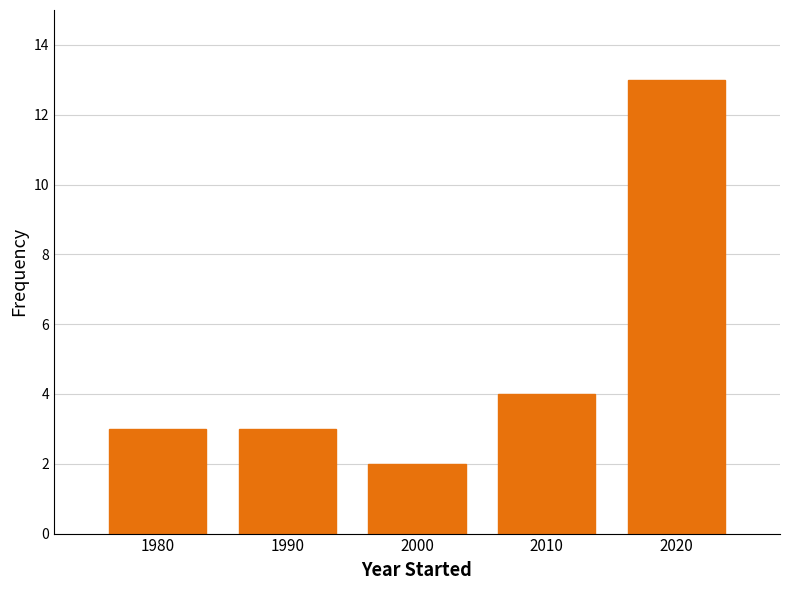

Reading left to right, extract all data points from this chart.

1980=3	1990=3	2000=2	2010=4	2020=13